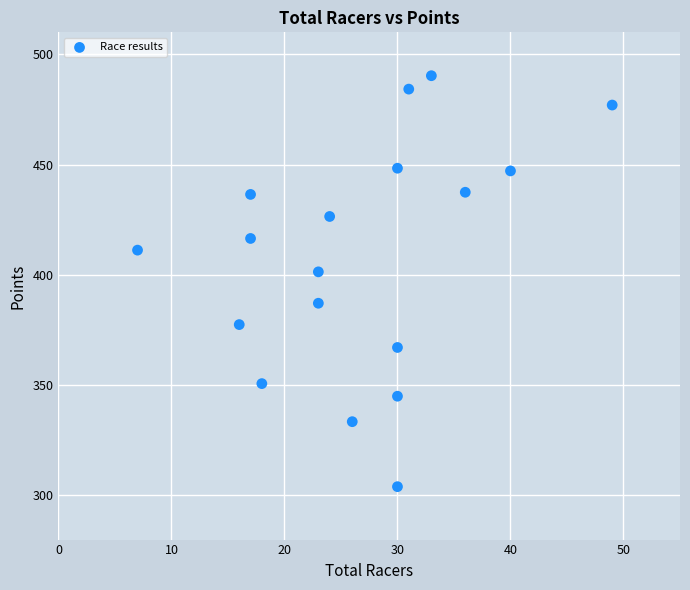

What Y value in the scatter plot is closest to 397?

401.4